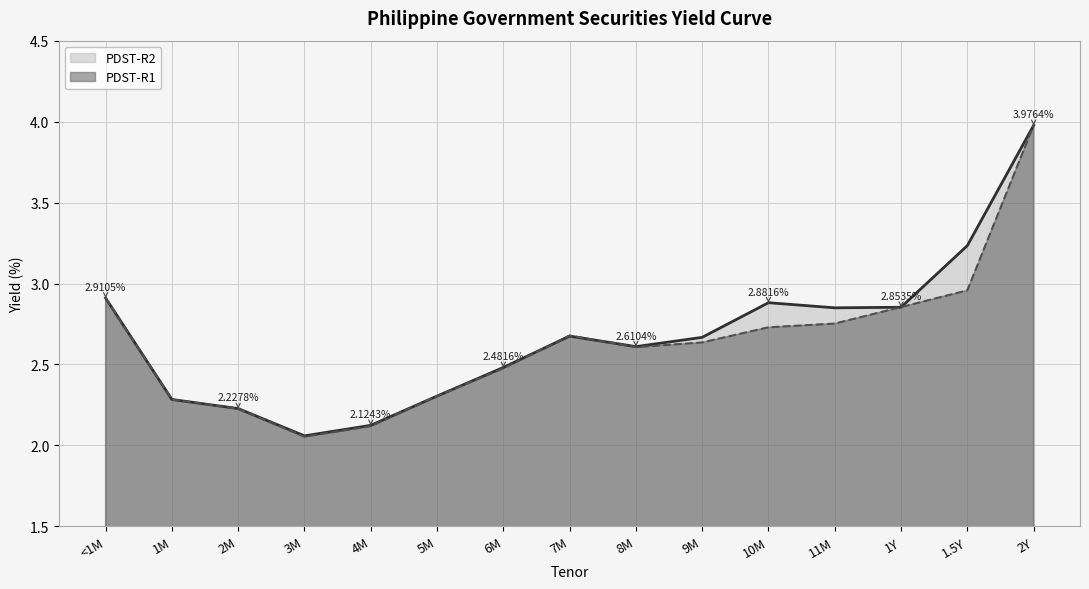

What is the difference between the second highest and second lowest values in the pdst_r2 series?

1.1